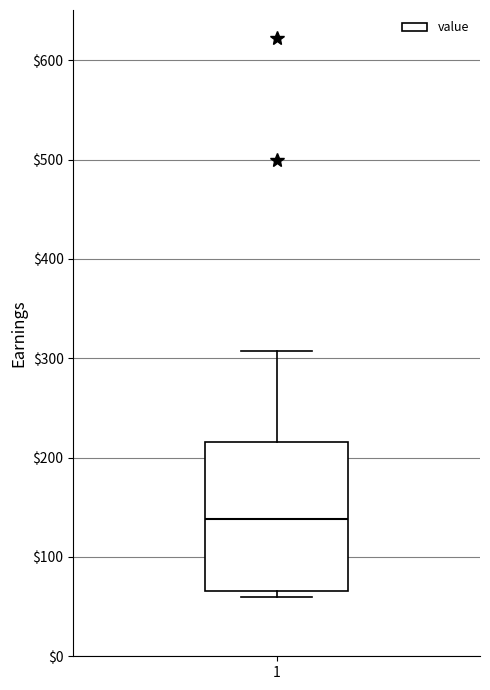

Where is the upper edge of the box at x = 1 on the y-axis? The values are not printed on the chart, so give them approximately, as read against the axis.

220